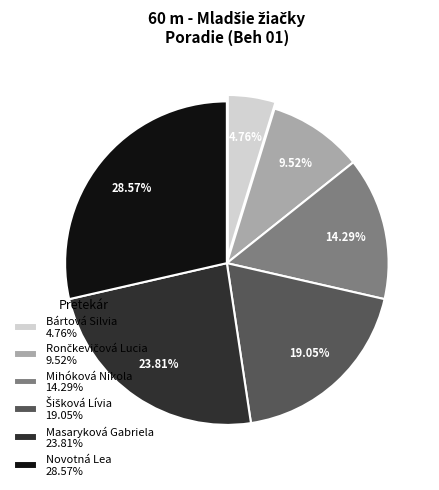

Which category has the biggest portion of the pie?

Novotná Lea